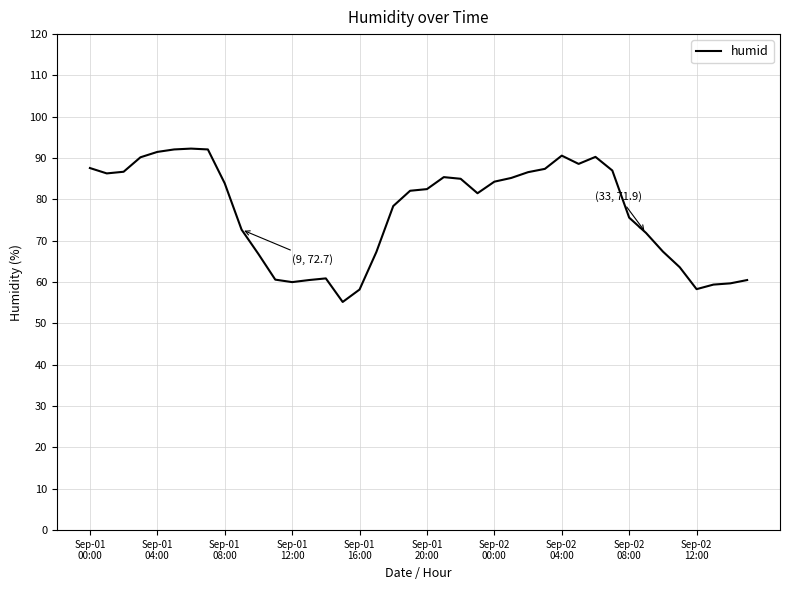

What is the difference between the maximum and minimum values?

37.1